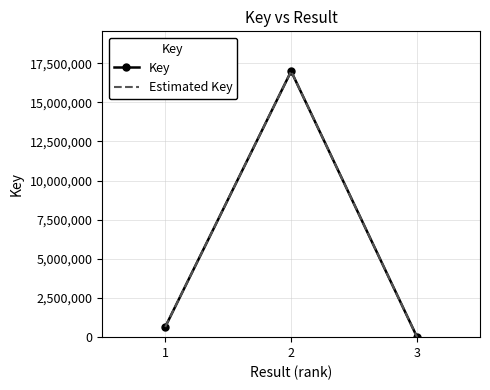

Is it true that Estimated Key equals 6867 at 3?

True